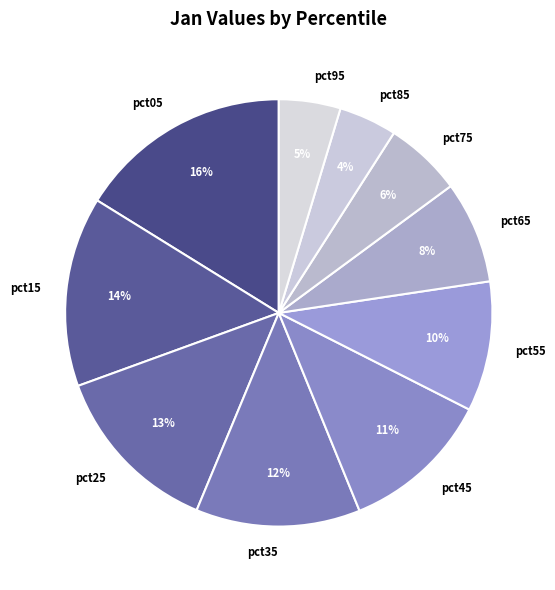

To the nearest percent, what is the difference between the largest and smallest slice percentages?

12%